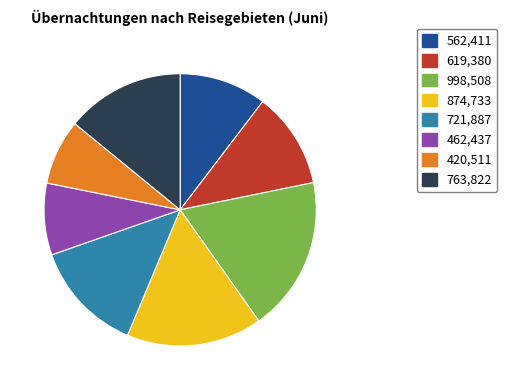

Is there any slice that represents more than half of the pie?

No